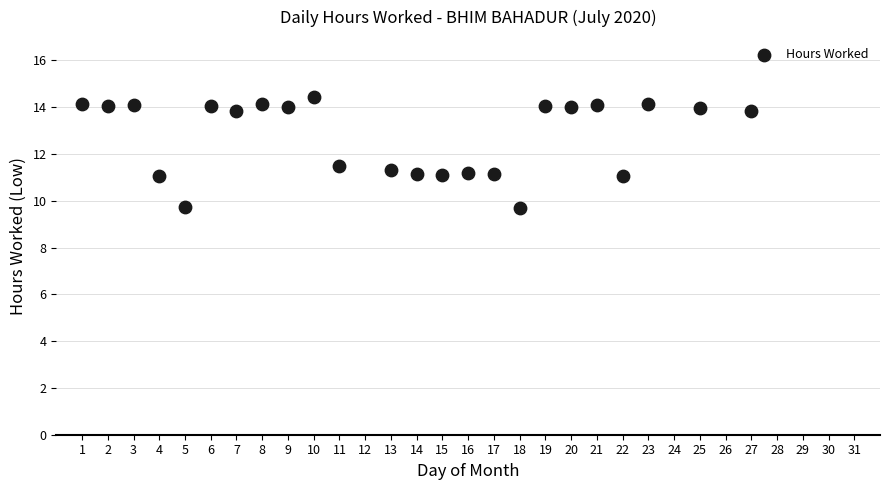

What is the range of Y values (max minus min)?

4.8